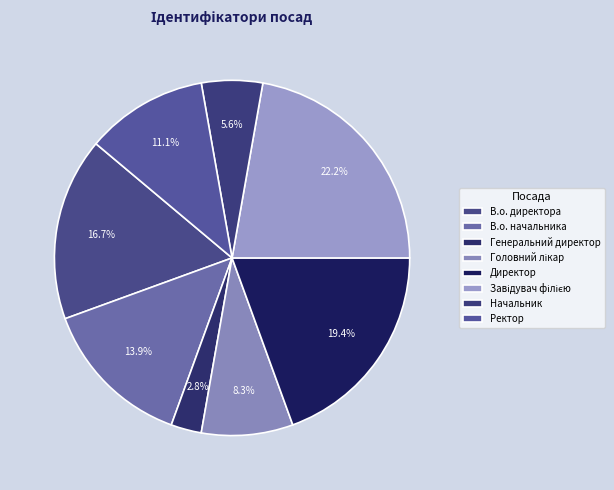

How many segments does this pie chart have?

8